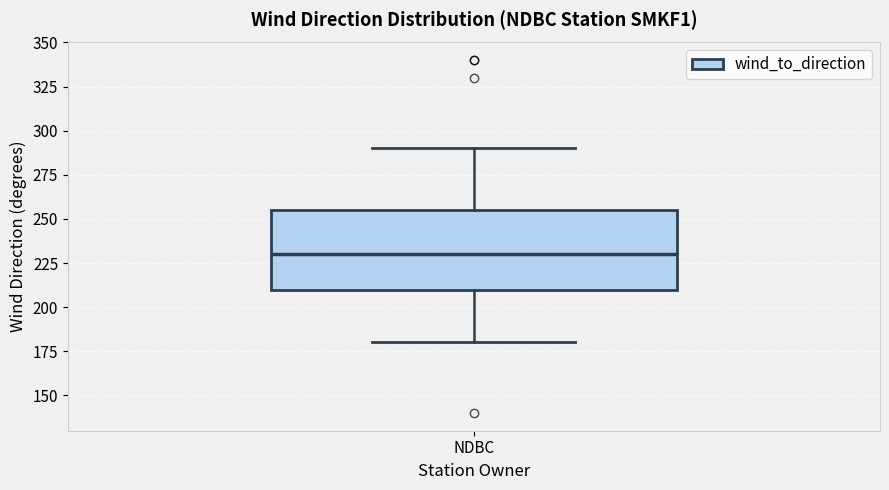

Read this box plot against the y-axis: the position of the median line, the range covered by the box, and the ends of both whiskers. The values are not printed on the chart, so give them approximately, as read against the axis.

median 230, box 210 to 255, whiskers 180 to 290